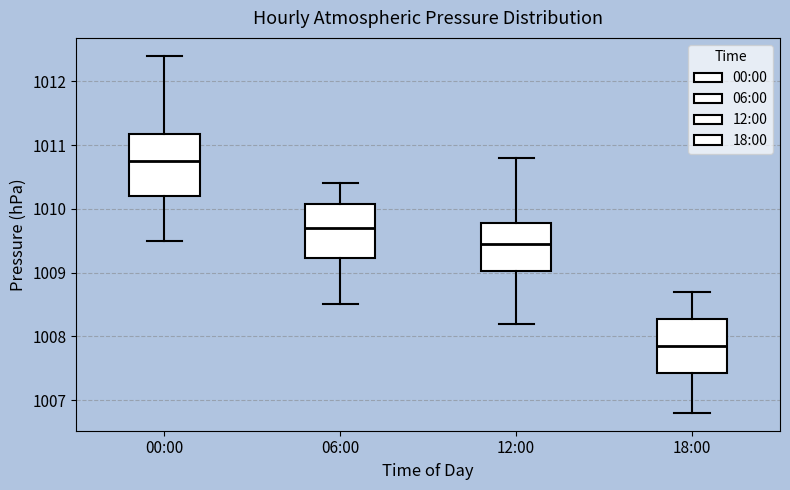

Reading left to right, transcribe this box plot: for each box, give where its median line is, the range the box spans, and where its two whiskers end, as read against the y-axis. The values are not printed on the chart, so give them approximately, as read against the axis.

00:00: median 1010.8, box 1010.2 to 1011.2, whiskers 1009.5 to 1012.4
06:00: median 1009.7, box 1009.2 to 1010.1, whiskers 1008.5 to 1010.4
12:00: median 1009.5, box 1009.0 to 1009.8, whiskers 1008.2 to 1010.8
18:00: median 1007.9, box 1007.4 to 1008.3, whiskers 1006.8 to 1008.7